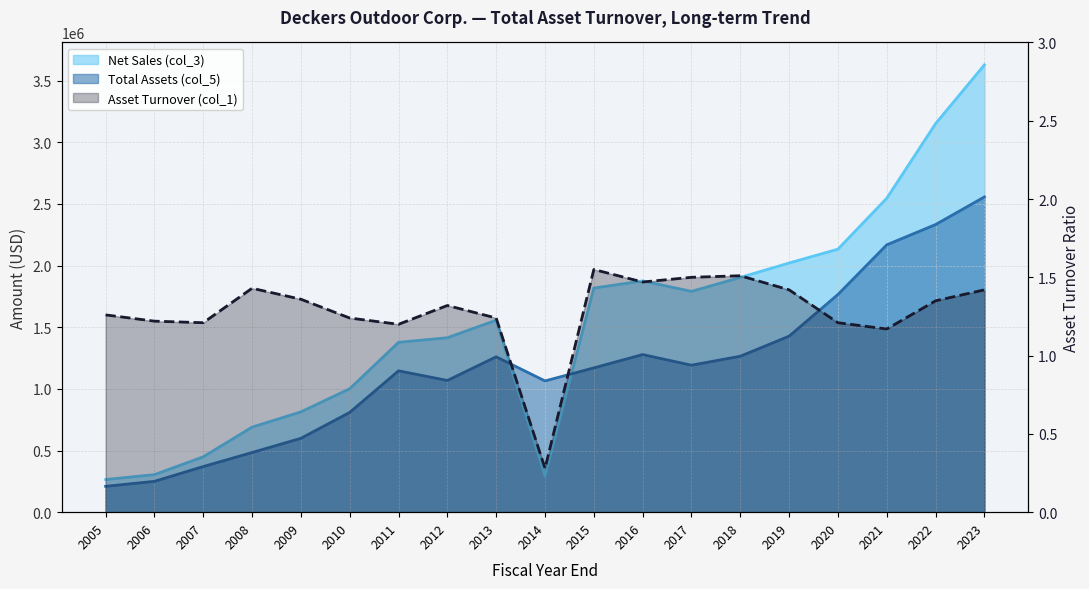

What is the value of the Total Assets (col_5) point at the 13th from the left?

1191780.0